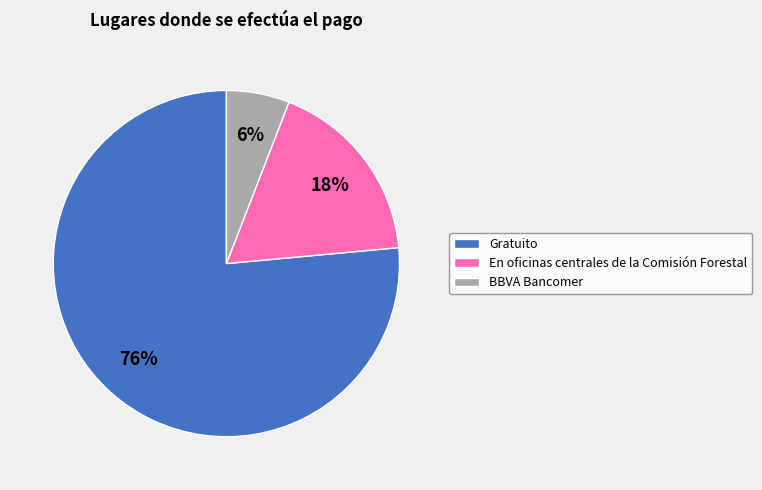

To the nearest percent, what is the combined percentage of En oficinas centrales de la Comisión Forestal and Gratuito?

94%